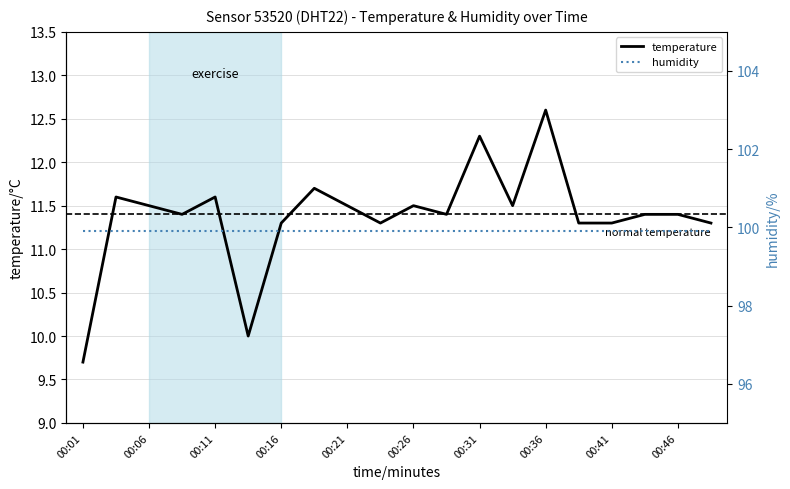

Count the number of categories in the chart.

20